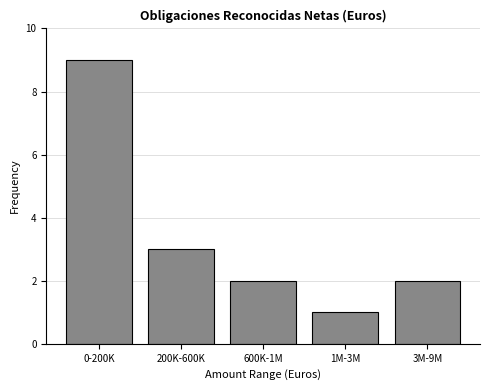

Reading left to right, extract all data points from this chart.

0-200K=9	200K-600K=3	600K-1M=2	1M-3M=1	3M-9M=2